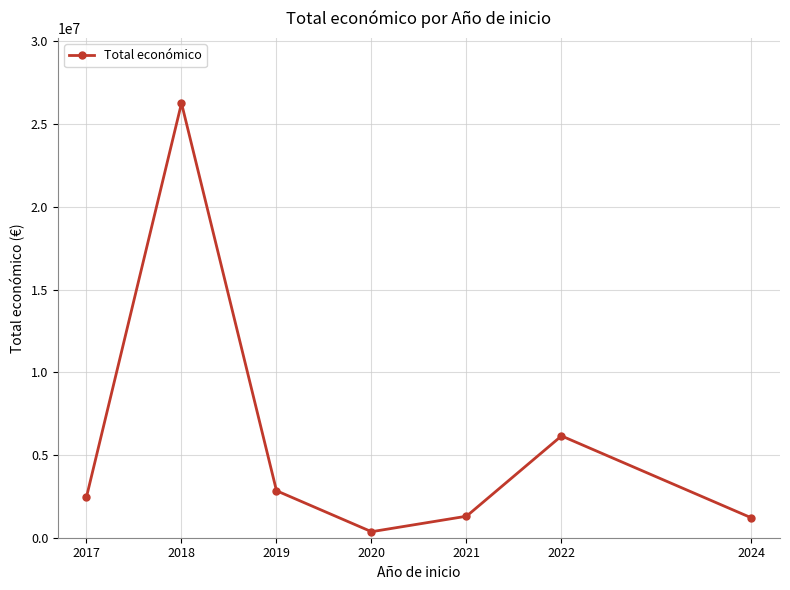

Where is the first local minimum?

2020